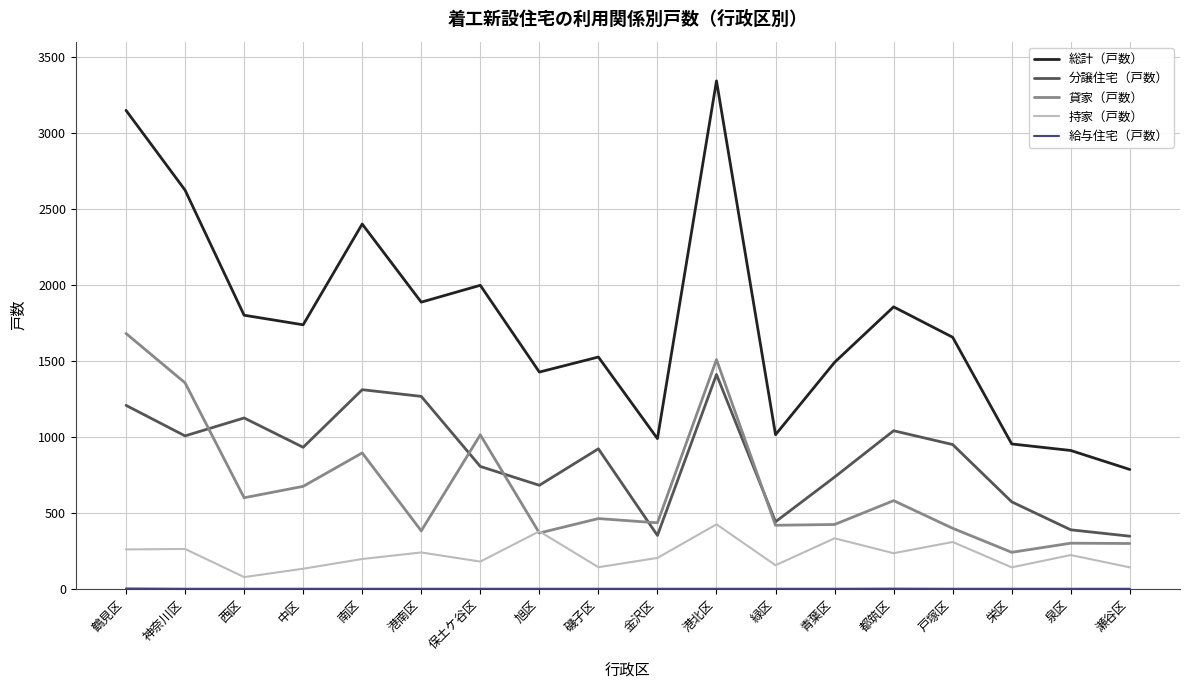

True or false: 分譲住宅（戸数） and 持家（戸数） intersect in this chart.

False